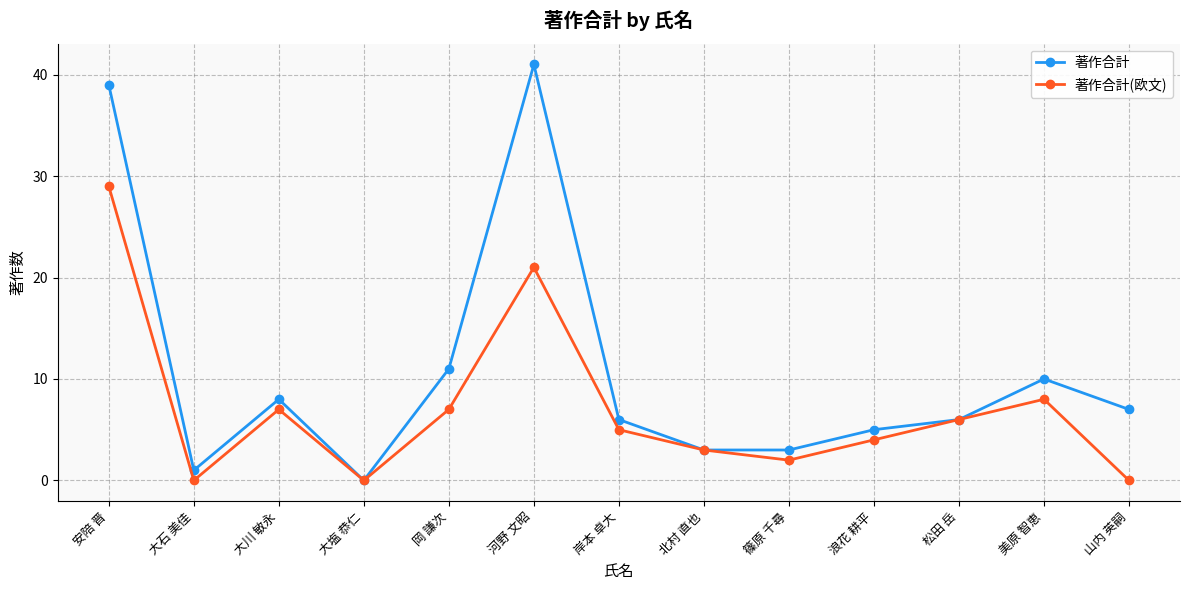

What position from the left is 河野 文昭?

6